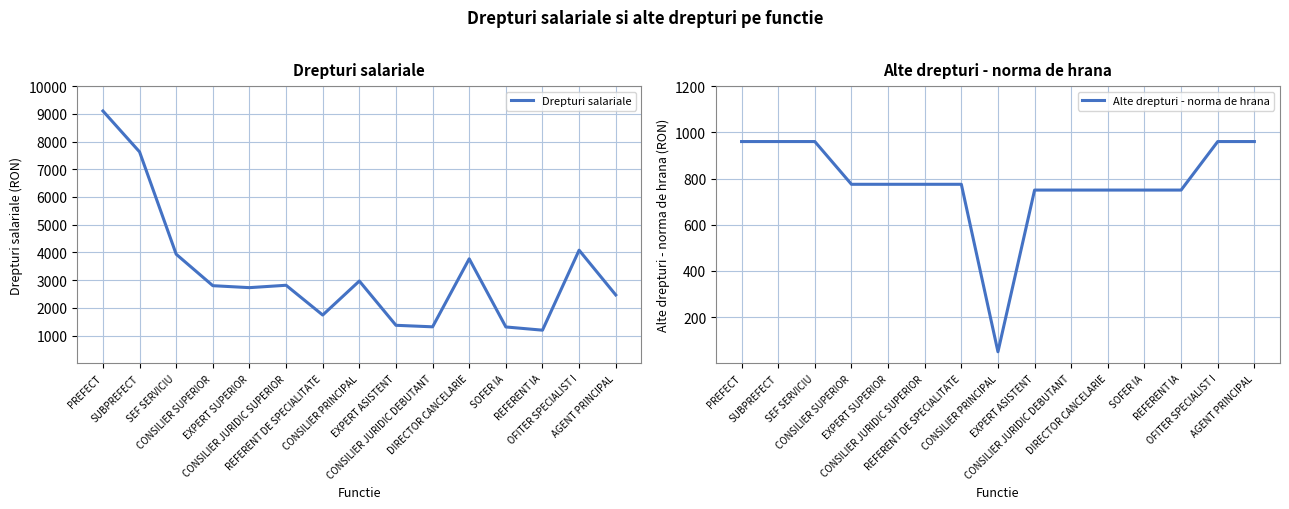

True or false: Alte drepturi - norma de hrana and Drepturi salariale intersect in this chart.

False